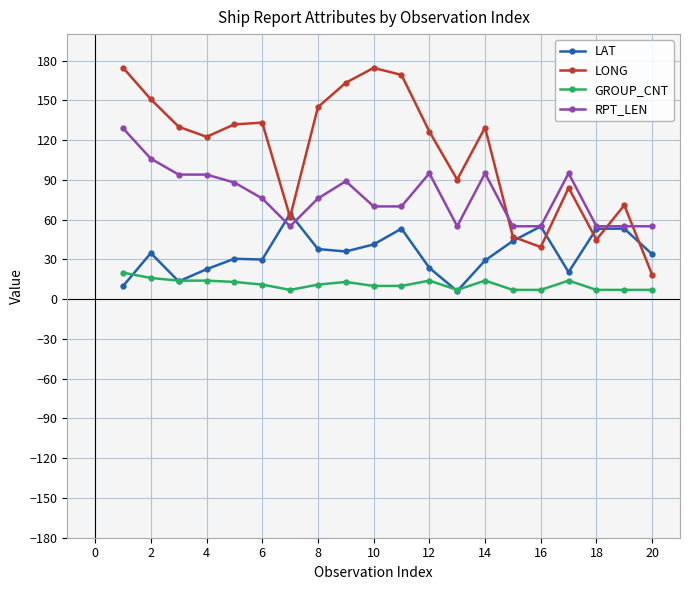

What is the maximum value for LAT?

64.5